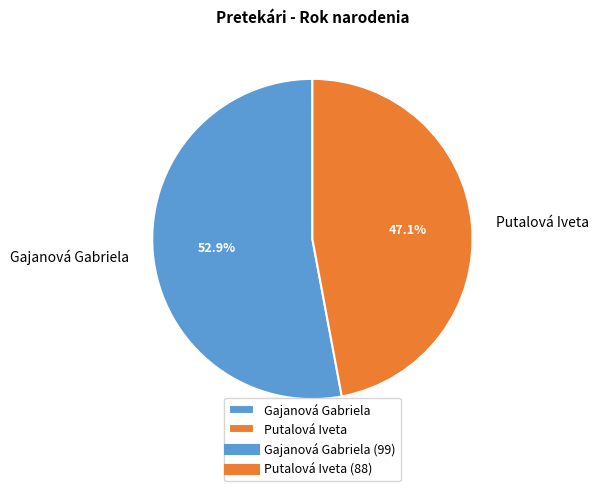

Count the number of slices in the pie.

2